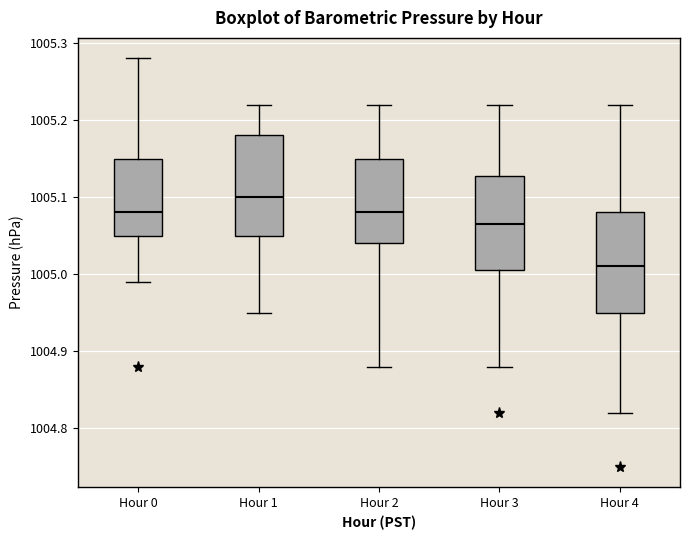

Which box's median line is the lowest?

Hour 4